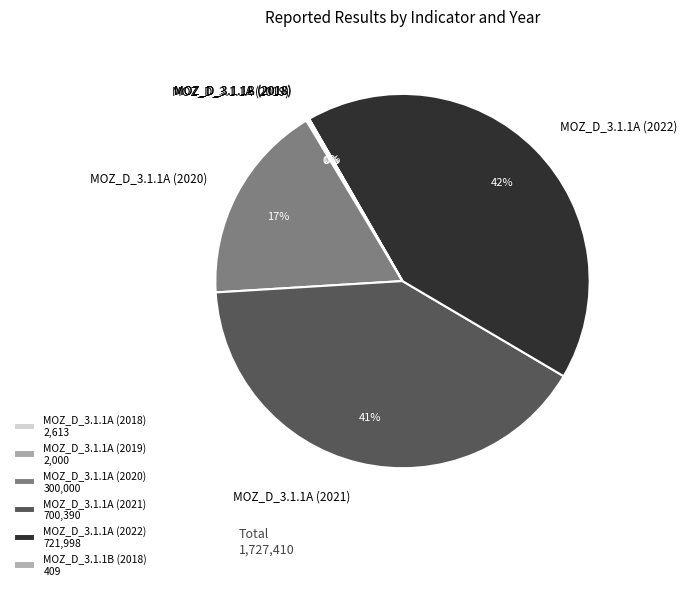

How many slices are in this pie chart?

6